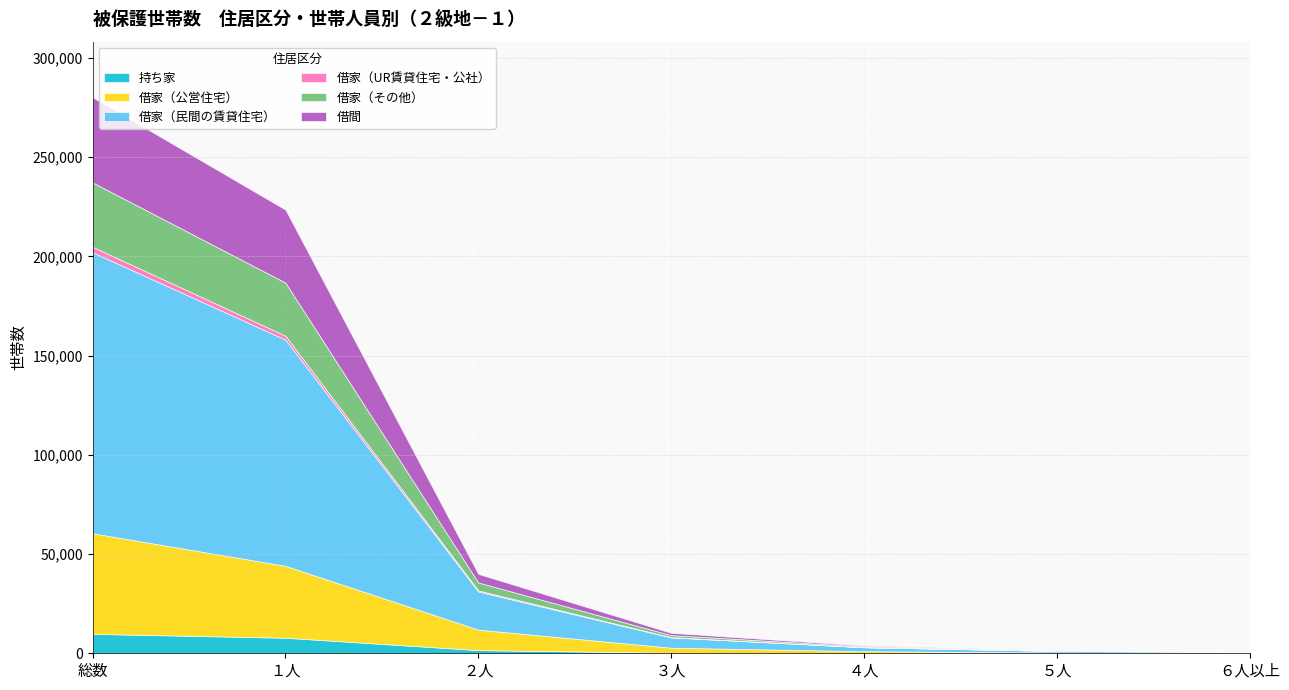

At which label is 借家（その他） closest to 16265?

１人